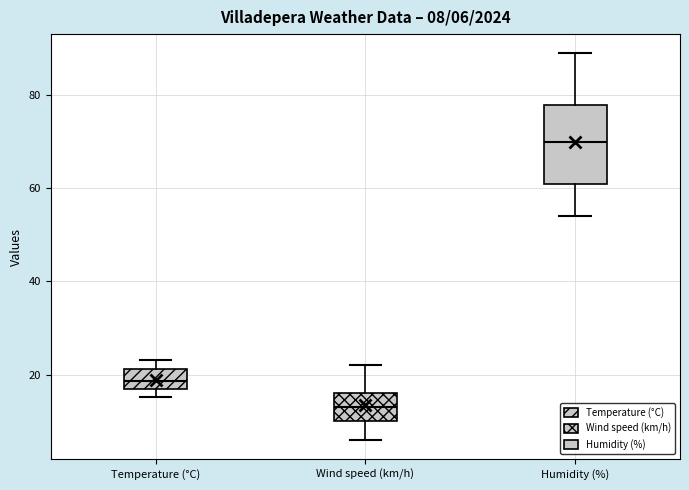

Comparing the boxes themselves (not the whiskers), which one is the tallest?

Humidity (%)